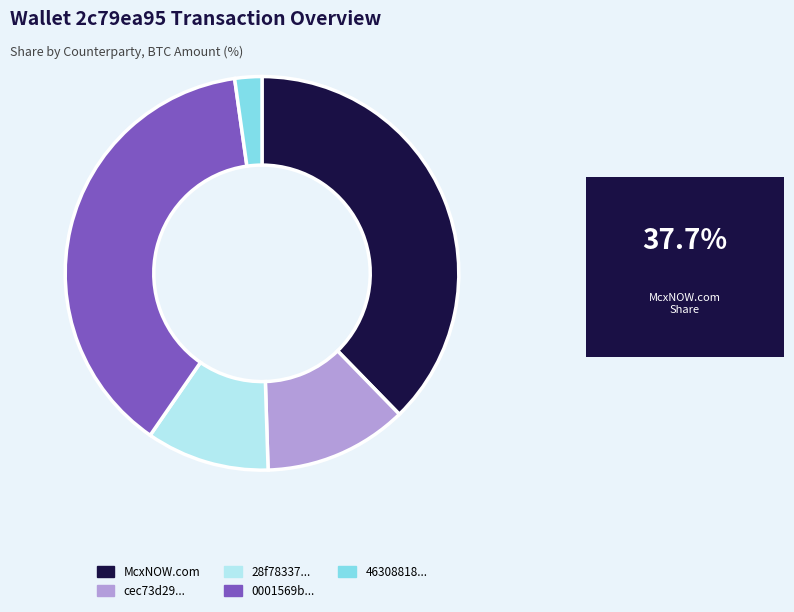

Combined, do 28f78337... and McxNOW.com account for over 50%?

No